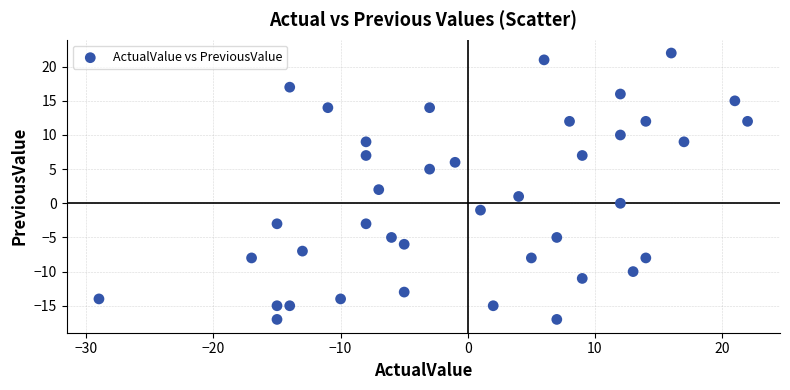

What is the range of Y values (max minus min)?

39